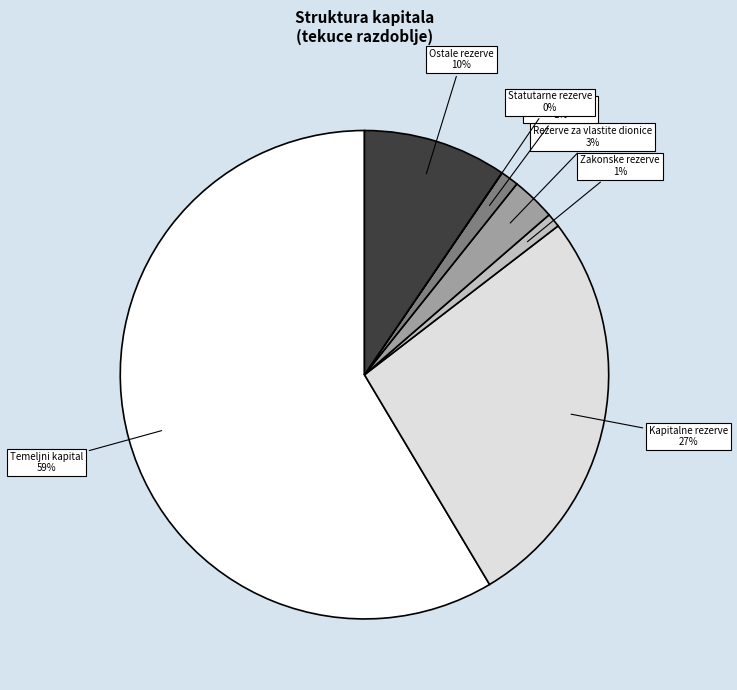

To the nearest percent, what is the average slice percentage?

14%